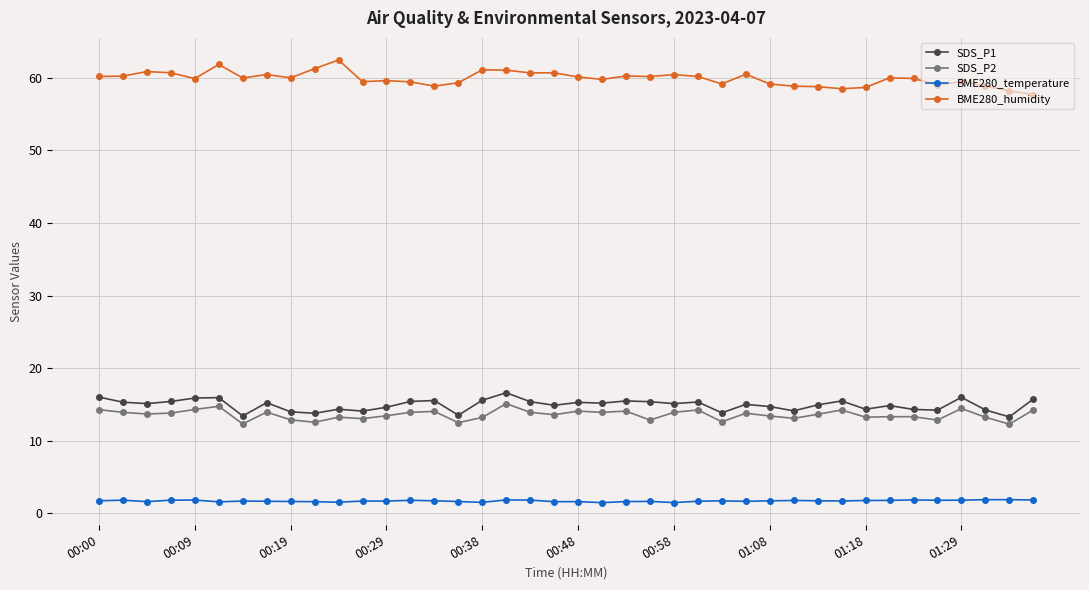

Which series has the largest range (max minus min)?

BME280_humidity